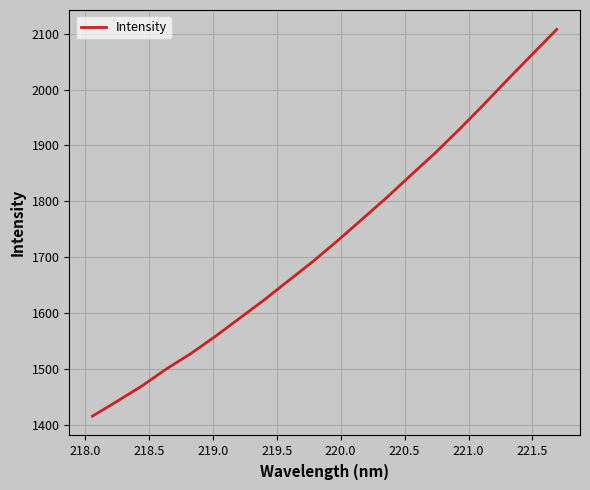

What is the greatest value displayed?

2108.0